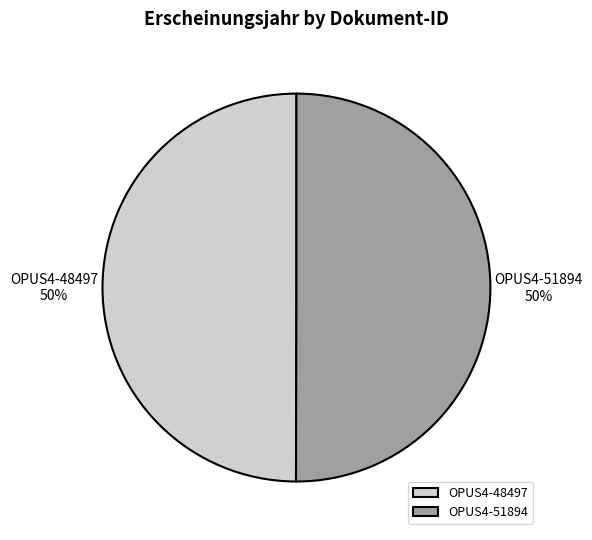

Count the number of slices in the pie.

2